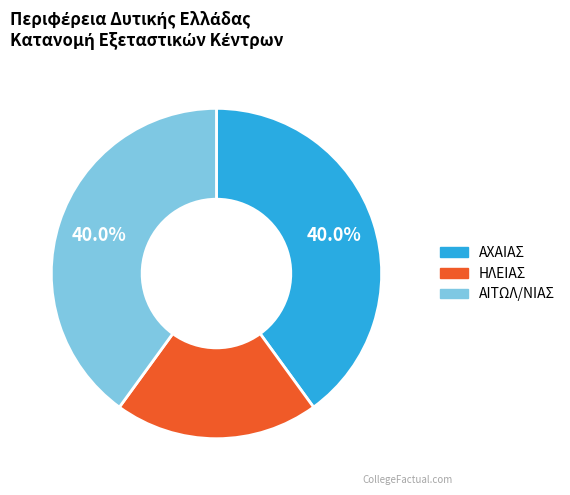

Is it true that ΑΧΑΙΑΣ is 40% of the pie?

True